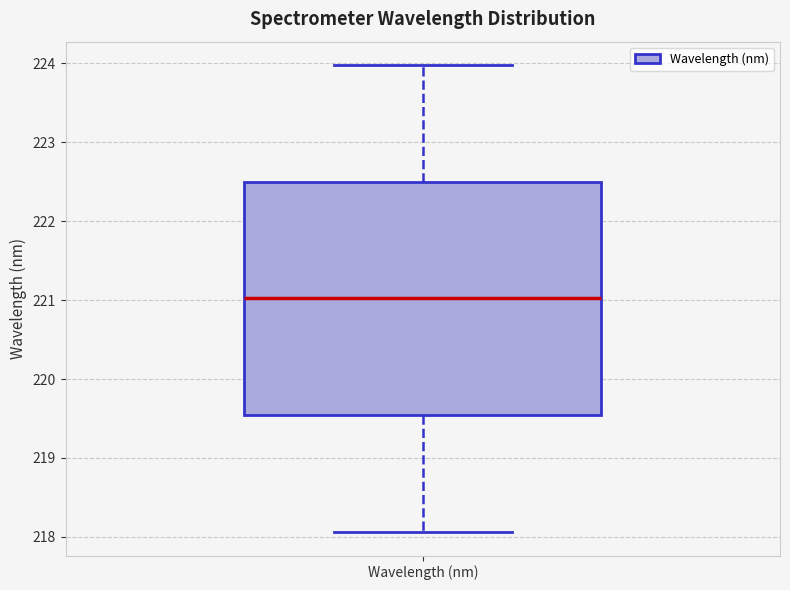

Where is the upper edge of the box for Wavelength (nm) on the y-axis? The values are not printed on the chart, so give them approximately, as read against the axis.

222.5